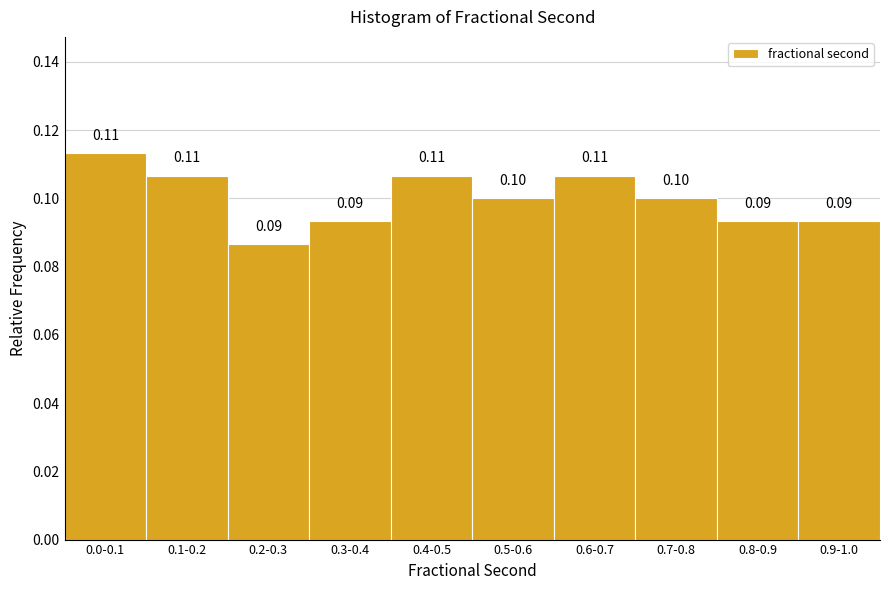

Between 0.0-0.1 and 0.8-0.9, which is larger?

0.0-0.1